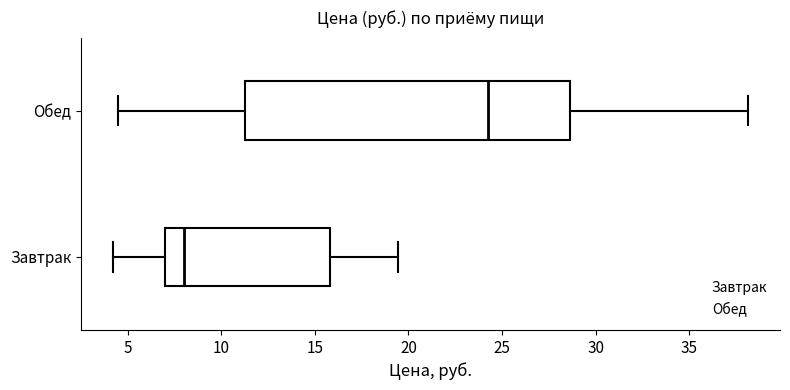

Which box is the widest, from its left edge to its right edge?

Обед